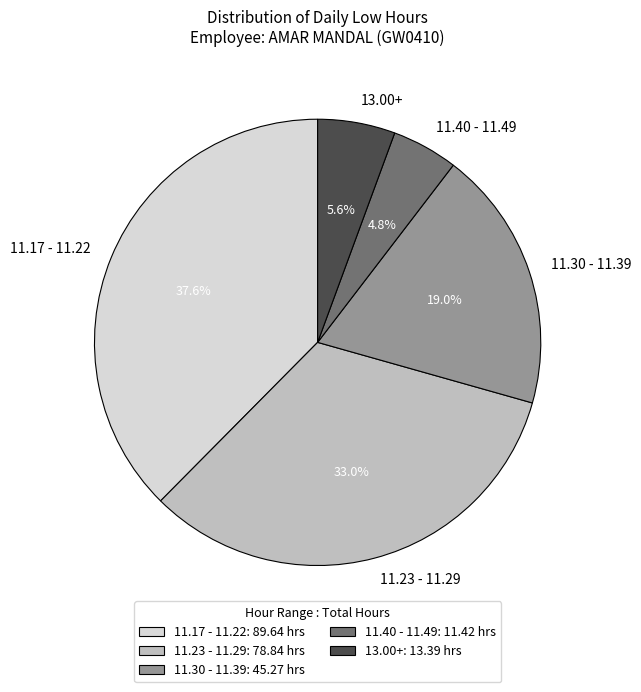

Is there a majority slice in this chart?

No